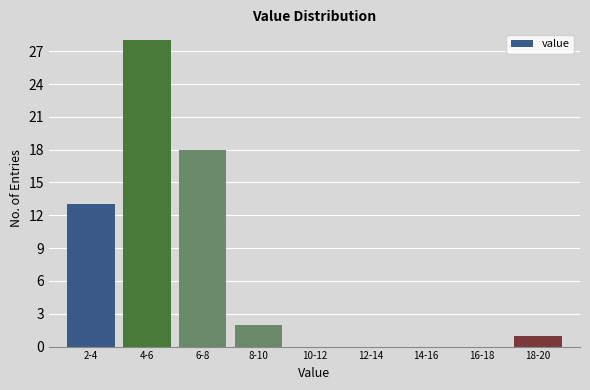

Reading left to right, list all the values displayed in this chart.

2-4=13	4-6=28	6-8=18	8-10=2	10-12=0	12-14=0	14-16=0	16-18=0	18-20=1